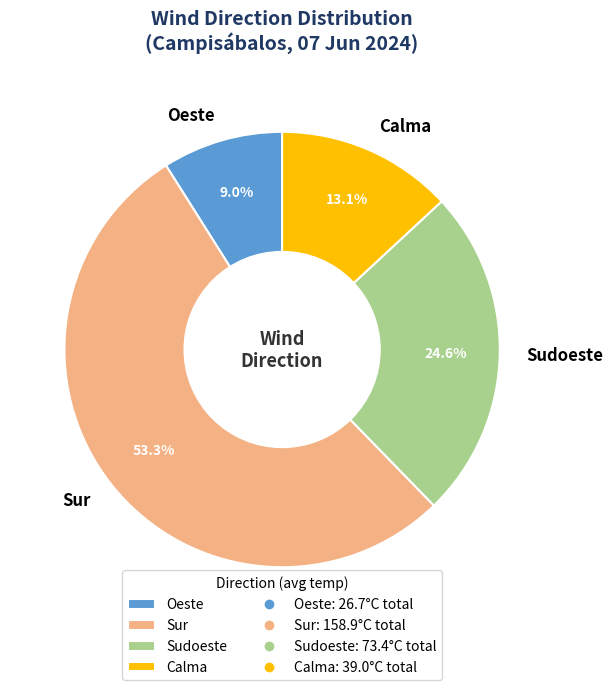

Is there a majority slice in this chart?

Yes